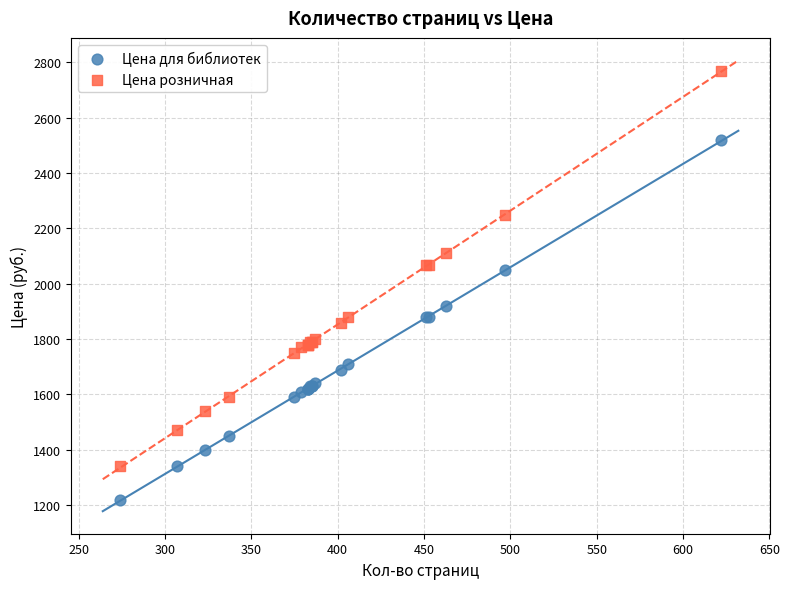

Which series reaches the minimum Y coordinate?

Цена для библиотек